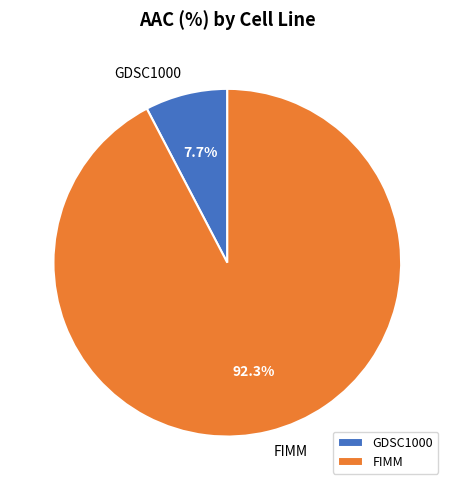

To the nearest percent, what portion does FIMM represent?

92%